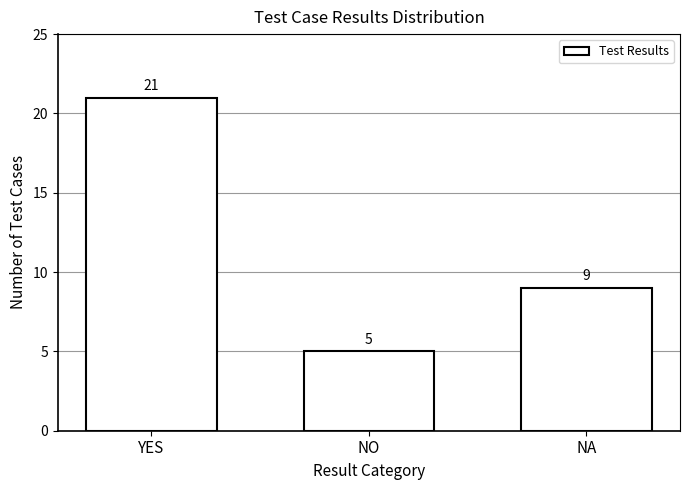

Reading right to left, transcribe all the data shown in this chart.

NA=9	NO=5	YES=21